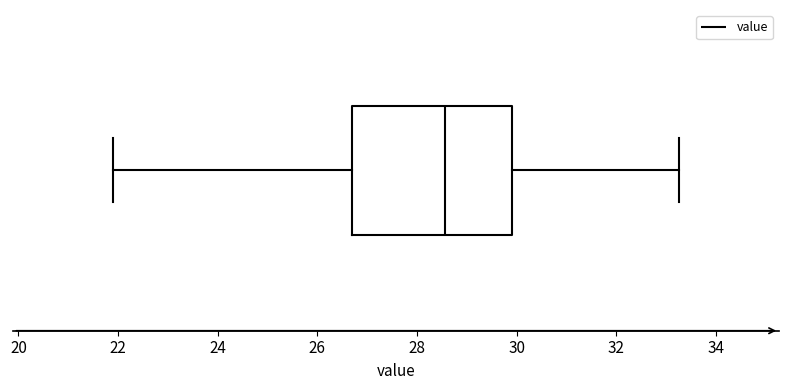

Where is the right edge of the box on the x-axis? The values are not printed on the chart, so give them approximately, as read against the axis.

30.0